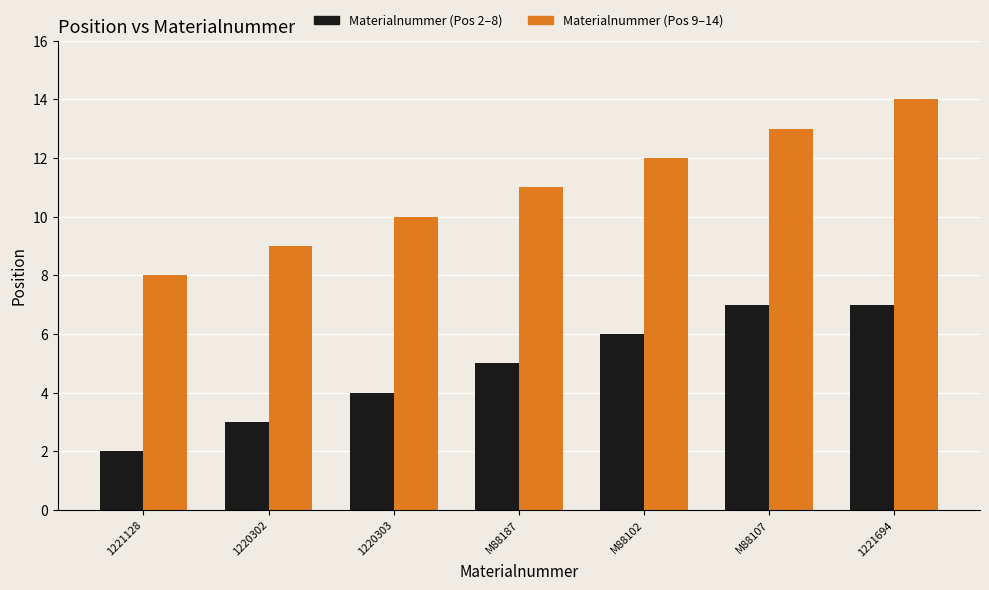

Count the Materialnummer (Pos 2–8) values in the range 3 to 7.

6